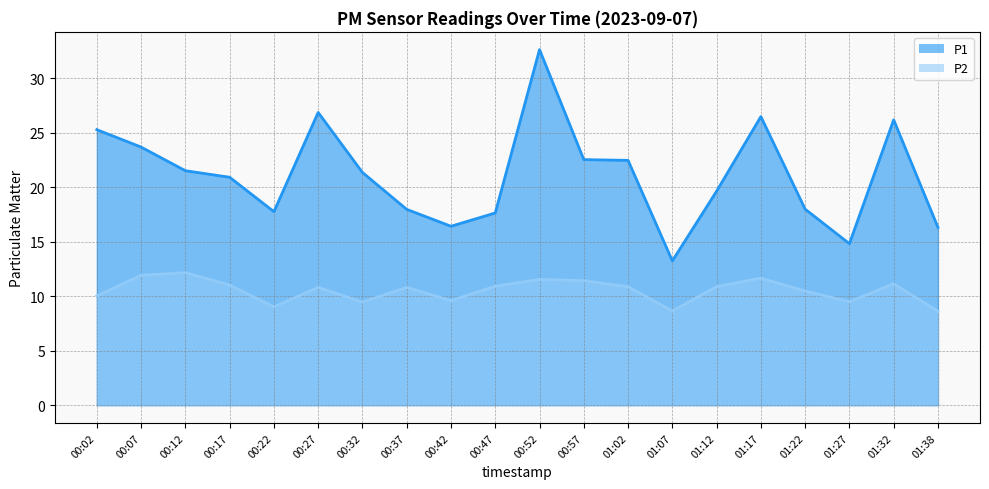

Does the chart display data point markers on the line(s)?

No